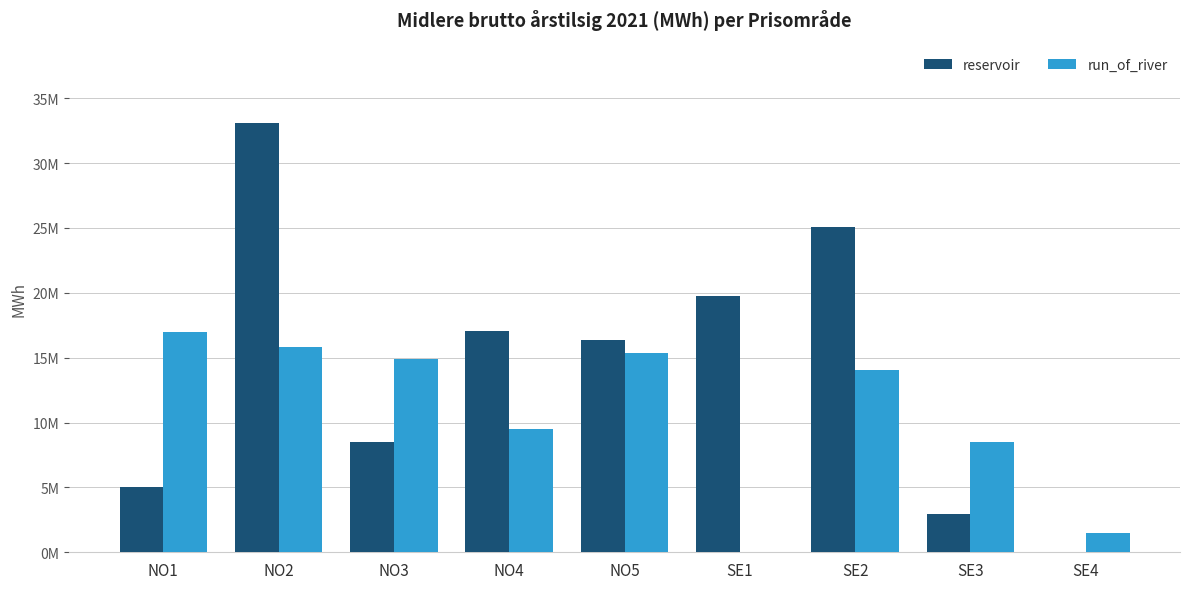

What are all the series names shown in the legend?

reservoir, run_of_river